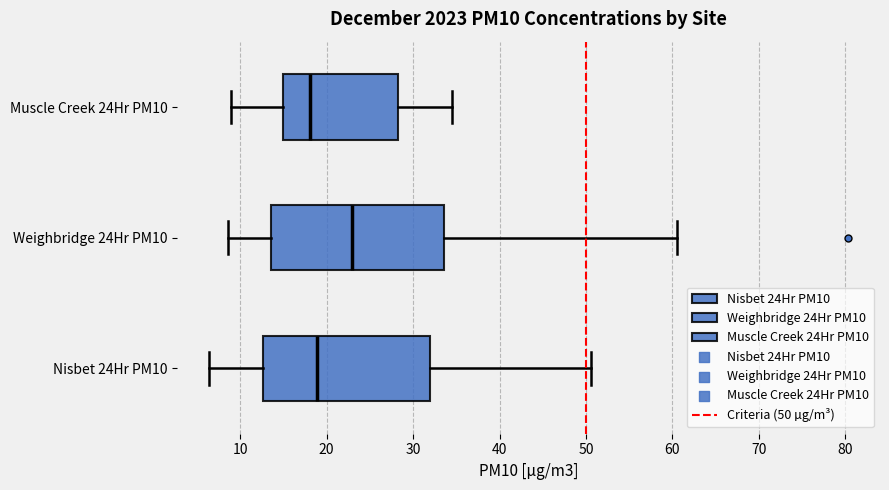

Which box's median line is the furthest to the right?

Weighbridge 24Hr PM10